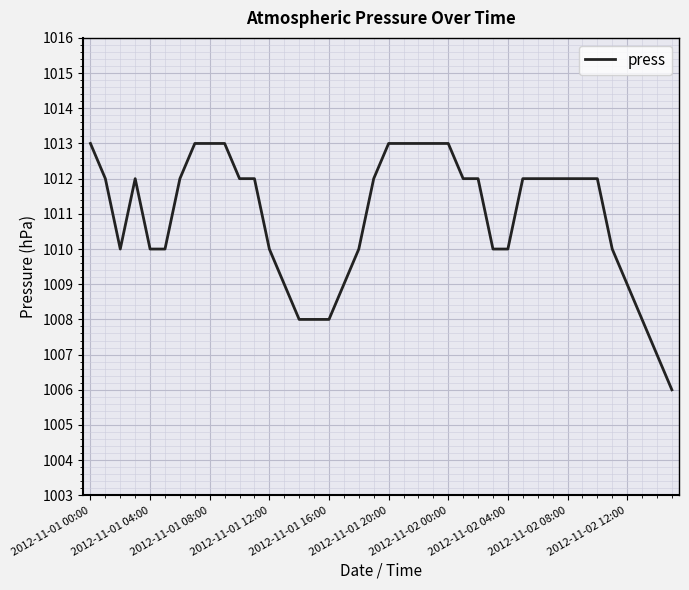

What is the minimum value shown in the chart?

1006